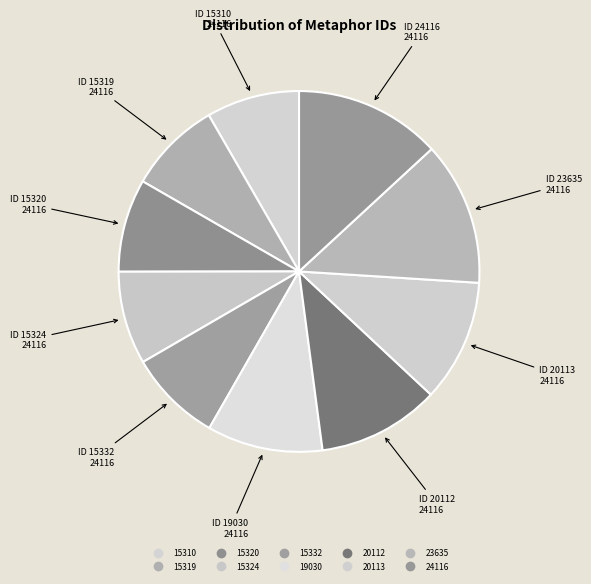

Is there a majority slice in this chart?

No